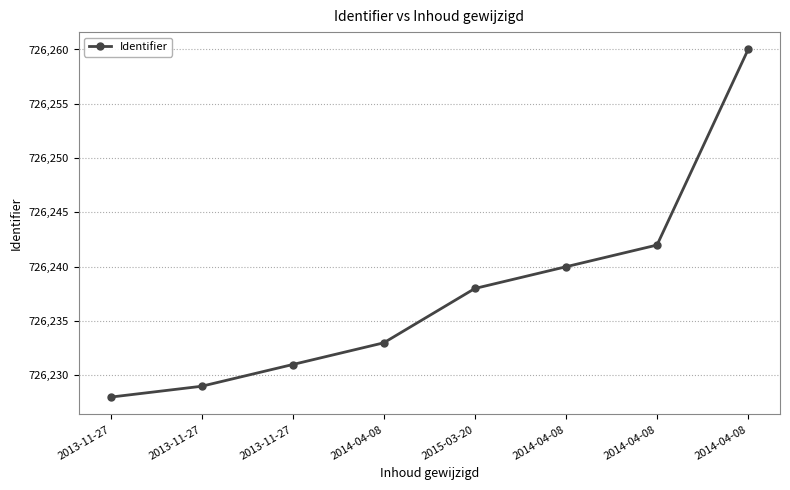

At which label is the value closest to 726244?

2014-04-08